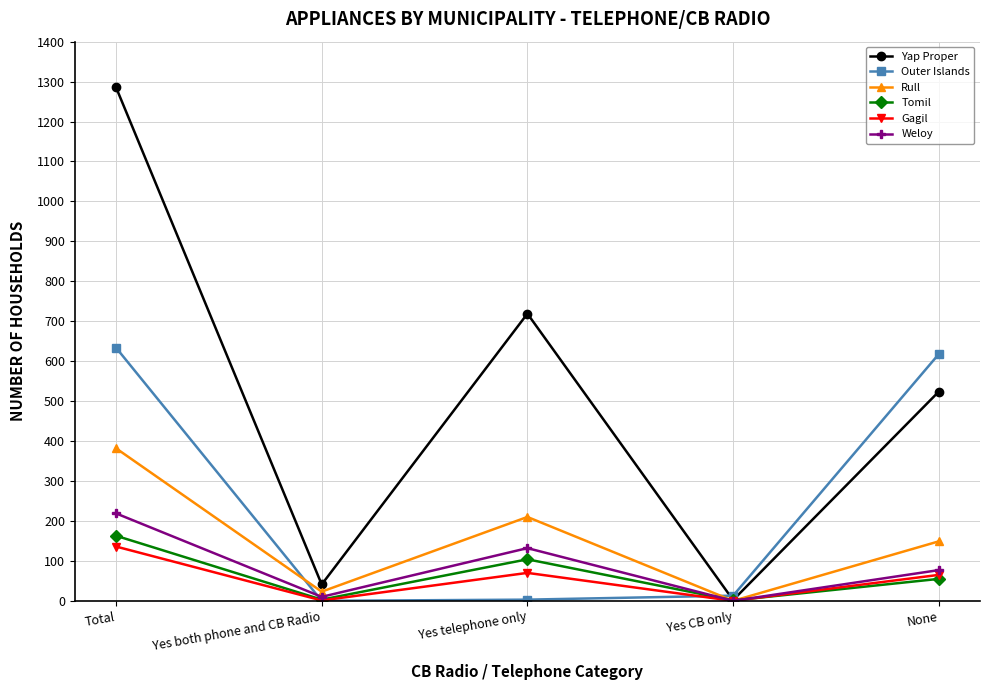

Which series has the widest spread of values?

Yap Proper